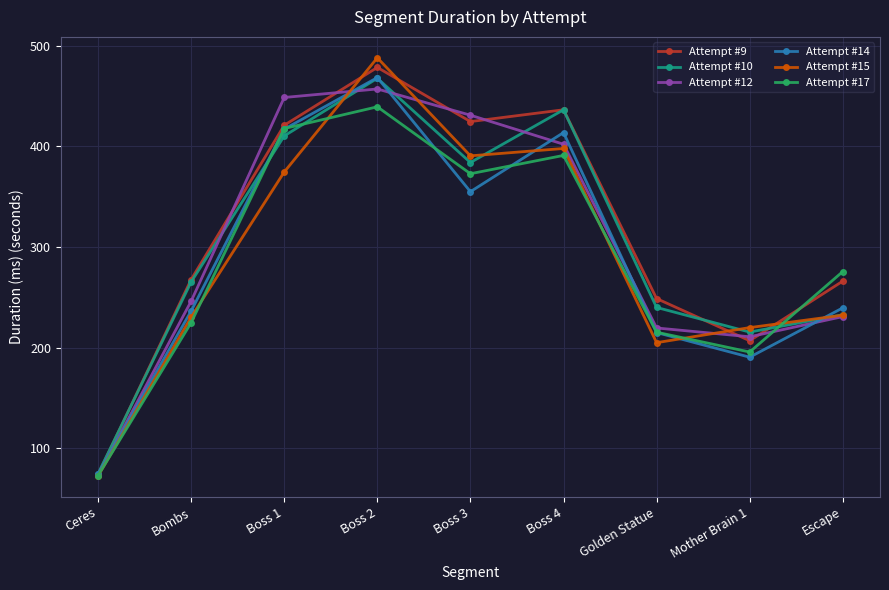

List the labels in order of Attempt #17 value, largest first.

Boss 2, Boss 1, Boss 4, Boss 3, Escape, Bombs, Golden Statue, Mother Brain 1, Ceres